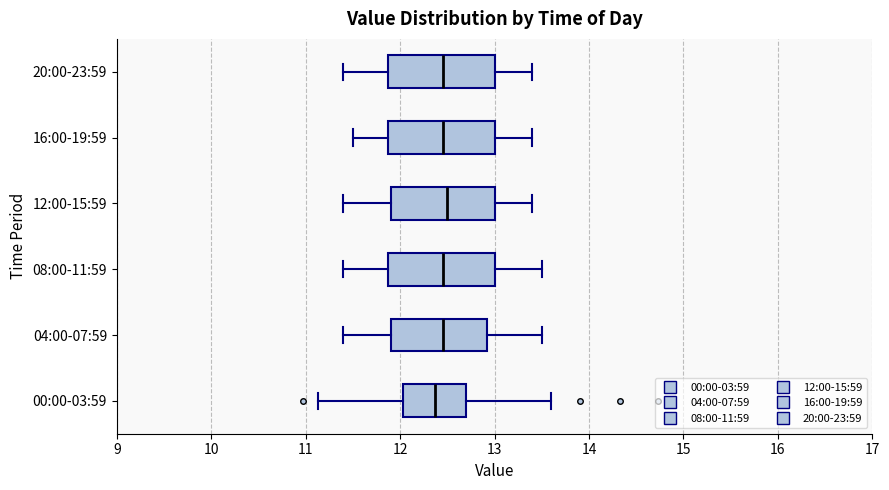

Where does the left whisker of the box for 08:00-11:59 end on the x-axis? The values are not printed on the chart, so give them approximately, as read against the axis.

11.4